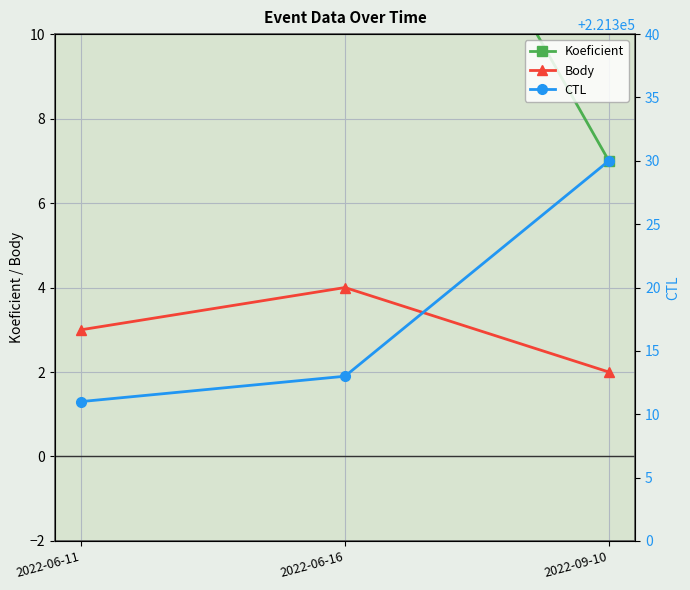

How many lines are shown in the chart?

3